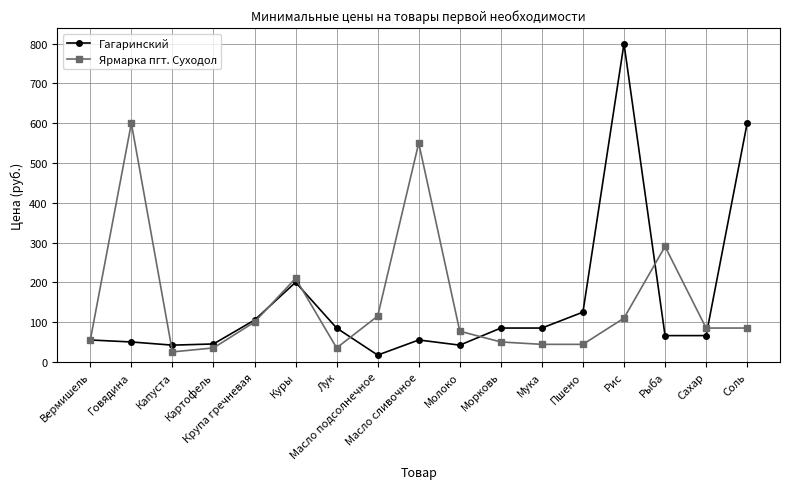

Which category has the lowest value across all series?

Масло подсолнечное